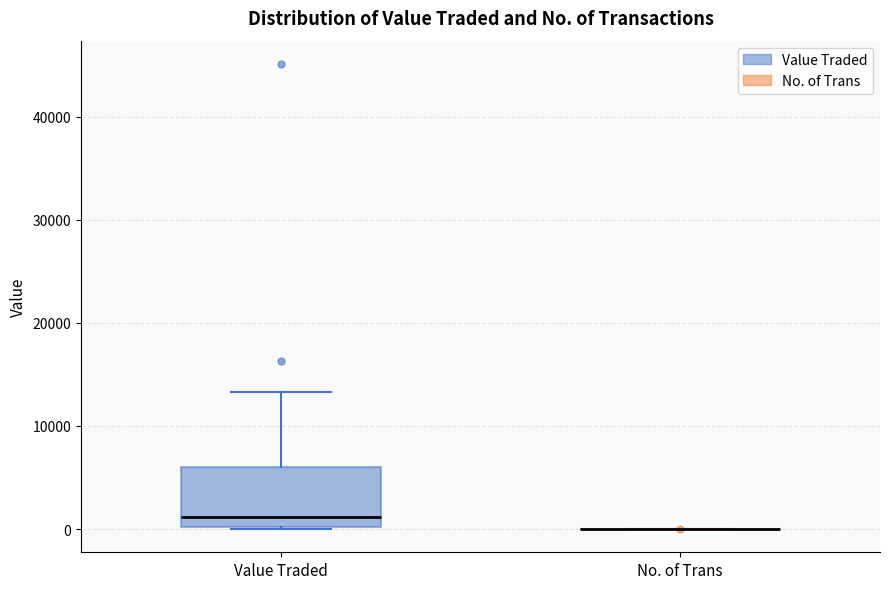

Reading left to right, read every box against the y-axis: the position of its median line, the range the box covers, and the ends of its whiskers. The values are not printed on the chart, so give them approximately, as read against the axis.

Value Traded: median 1000, box 0 to 6000, whiskers 0 to 13000
No. of Trans: box collapsed to a line at 0, whiskers 0 to 0